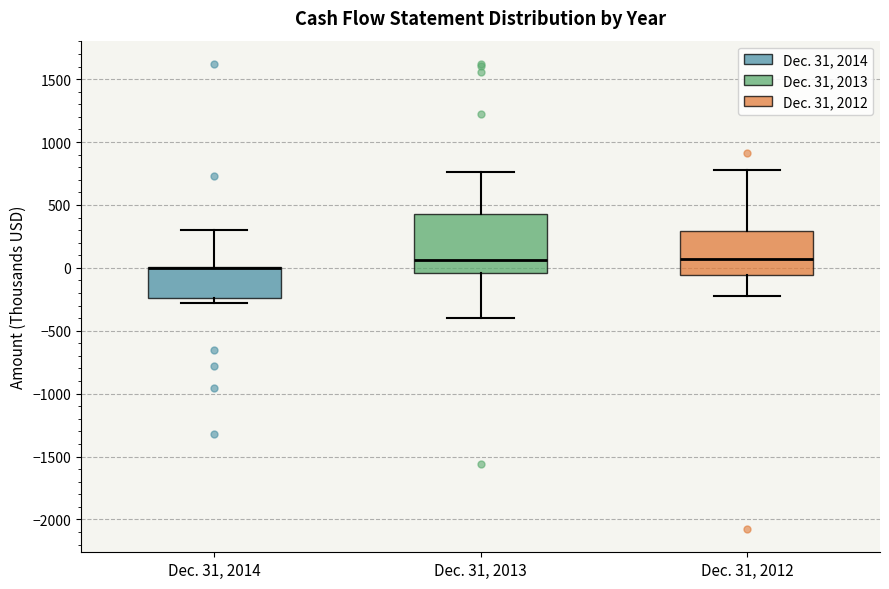

Reading left to right, read every box against the y-axis: the position of its median line, the range the box covers, and the ends of its whiskers. The values are not printed on the chart, so give them approximately, as read against the axis.

Dec. 31, 2014: median 0 (drawn on the box's upper edge), box -250 to 0, whiskers -300 to 300
Dec. 31, 2013: median 50, box -50 to 450, whiskers -400 to 750
Dec. 31, 2012: median 50, box -50 to 300, whiskers -250 to 800